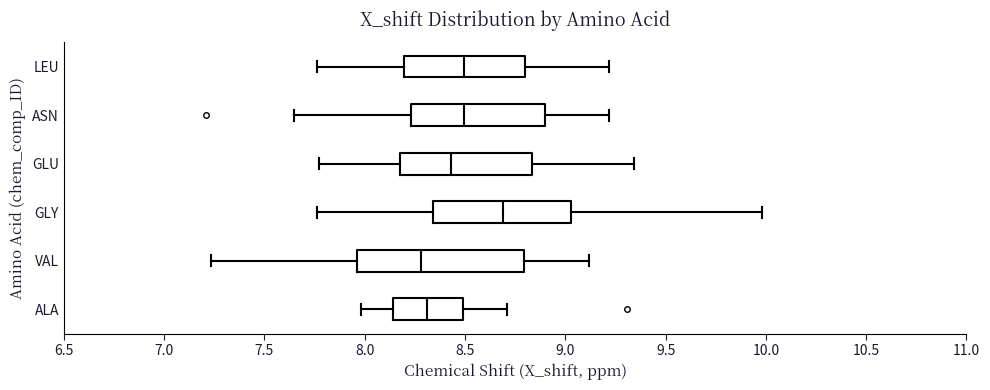

Reading bottom to top, transcribe this box plot: for each box, give where its median line is, the range the box spans, and where its two whiskers end, as read against the x-axis. The values are not printed on the chart, so give them approximately, as read against the axis.

ALA: median 8.30, box 8.15 to 8.50, whiskers 8.00 to 8.70
VAL: median 8.30, box 7.95 to 8.80, whiskers 7.25 to 9.10
GLY: median 8.70, box 8.35 to 9.05, whiskers 7.75 to 10.00
GLU: median 8.45, box 8.20 to 8.85, whiskers 7.75 to 9.35
ASN: median 8.50, box 8.25 to 8.90, whiskers 7.65 to 9.20
LEU: median 8.50, box 8.20 to 8.80, whiskers 7.75 to 9.20